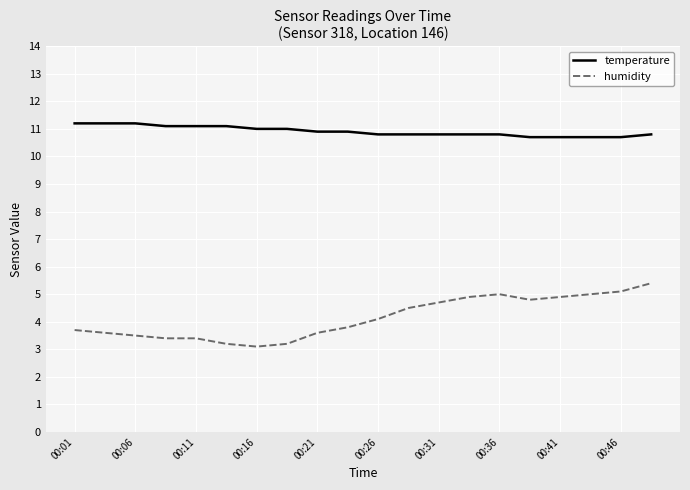

What is the highest value of the temperature series?

11.2